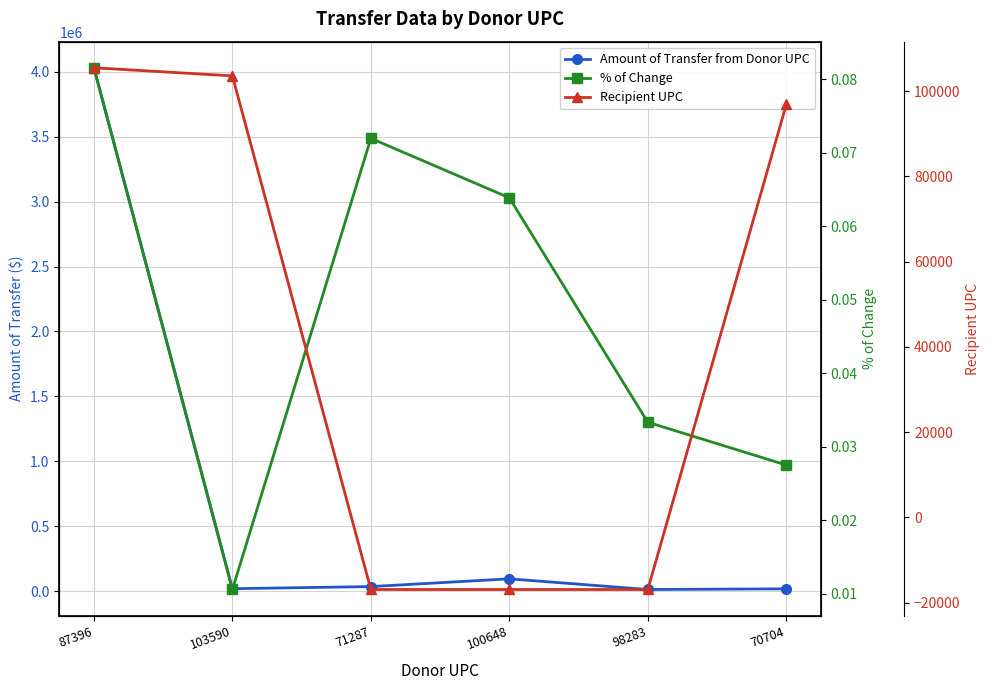

What is the spread (max minus min) of values at 87396?

4030596.9